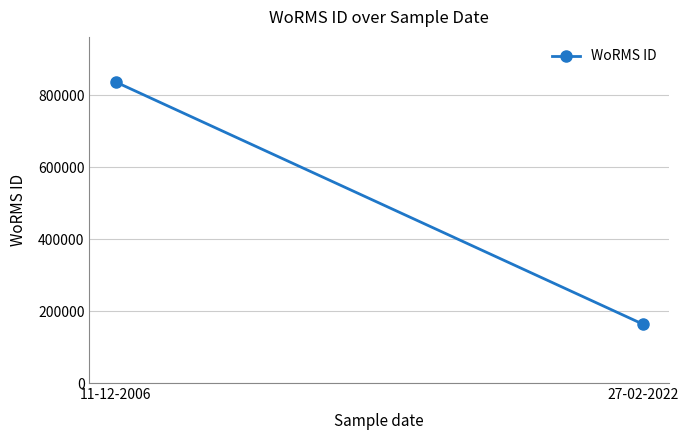

What is the value of the 1st point from the left?

836567